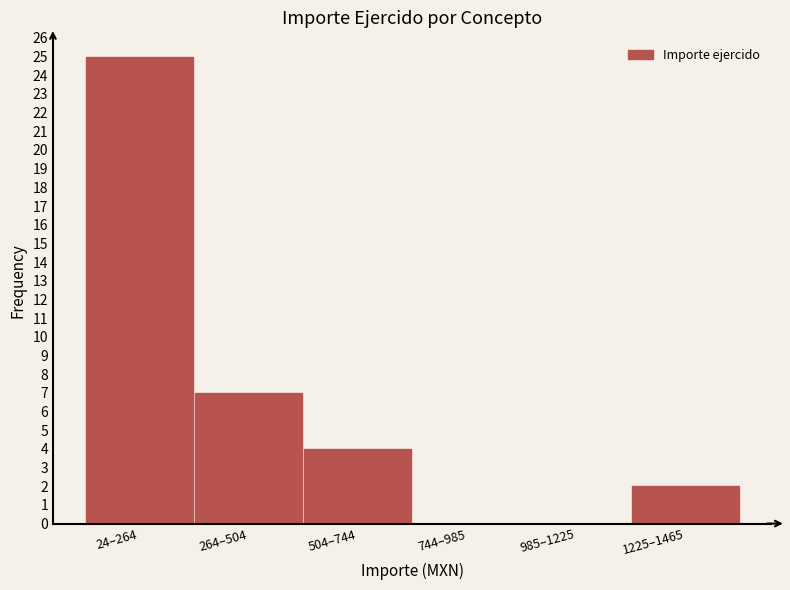

Reading left to right, what are all the values shown in this chart?

24–264=25	264–504=7	504–744=4	744–985=0	985–1225=0	1225–1465=2